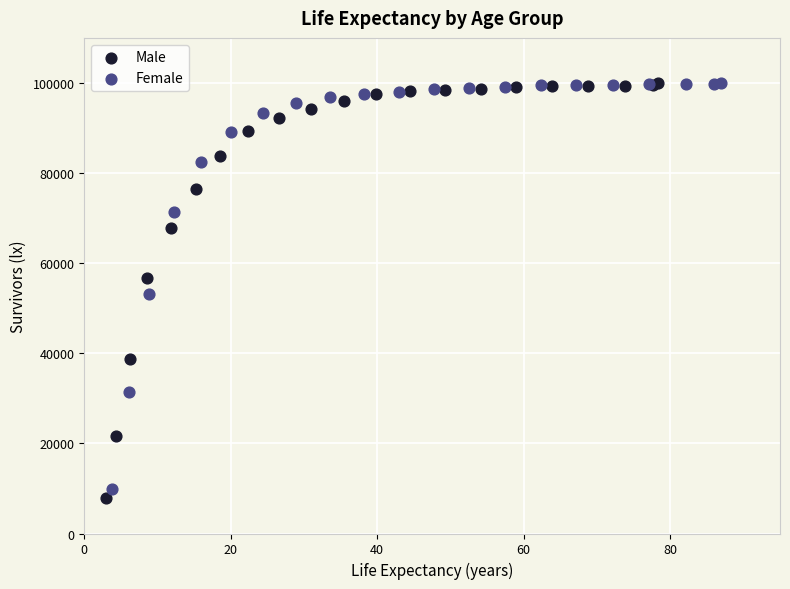

Which series has the largest Y range (max minus min)?

Male